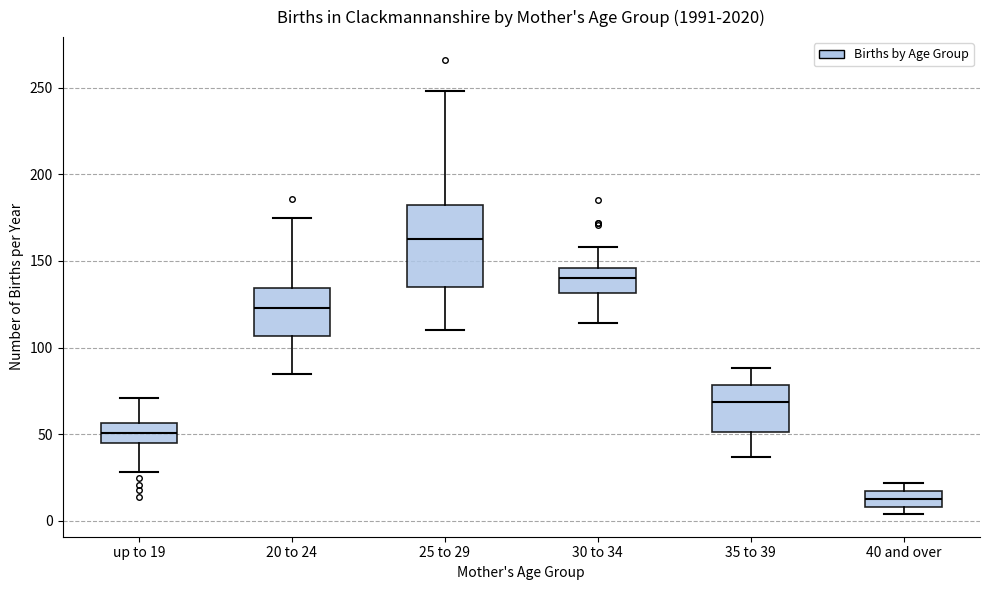

Comparing the boxes themselves (not the whiskers), which one is the tallest?

25 to 29